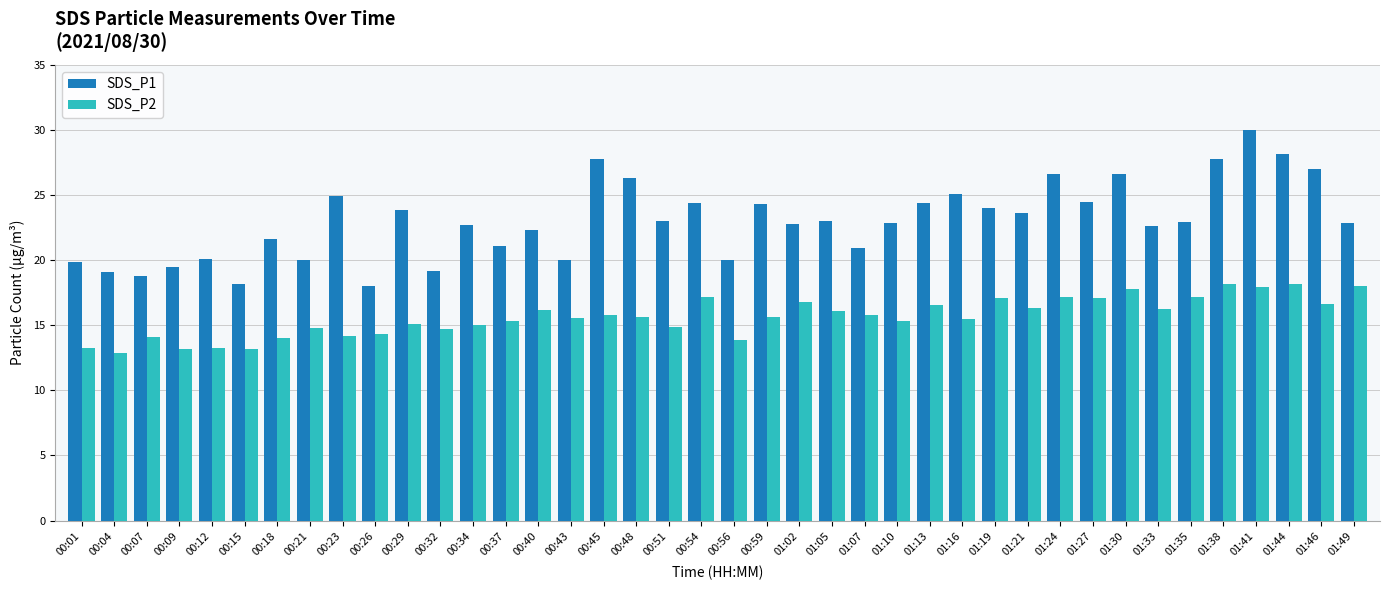

List the series in order of their peak value, highest first.

SDS_P1, SDS_P2